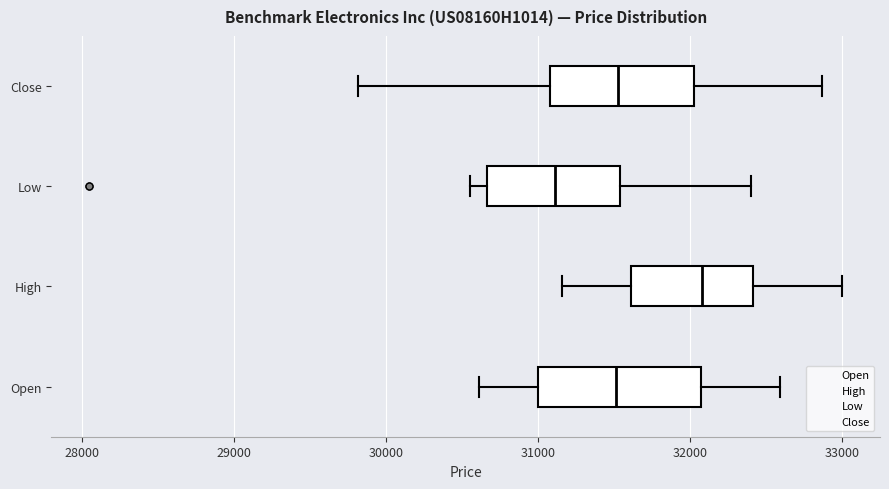

Which box's median line is the furthest to the right?

High